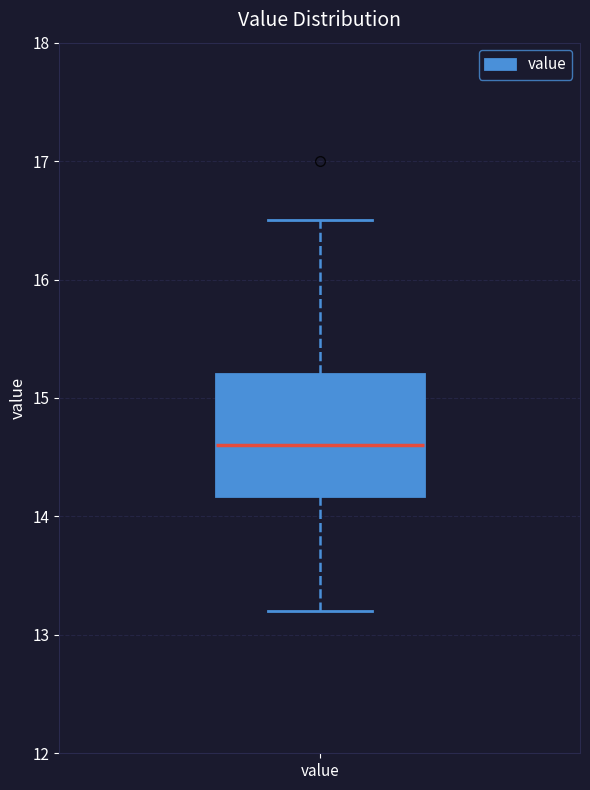

Read this box plot against the y-axis: the position of the median line, the range covered by the box, and the ends of both whiskers. The values are not printed on the chart, so give them approximately, as read against the axis.

median 14.6, box 14.2 to 15.2, whiskers 13.2 to 16.5